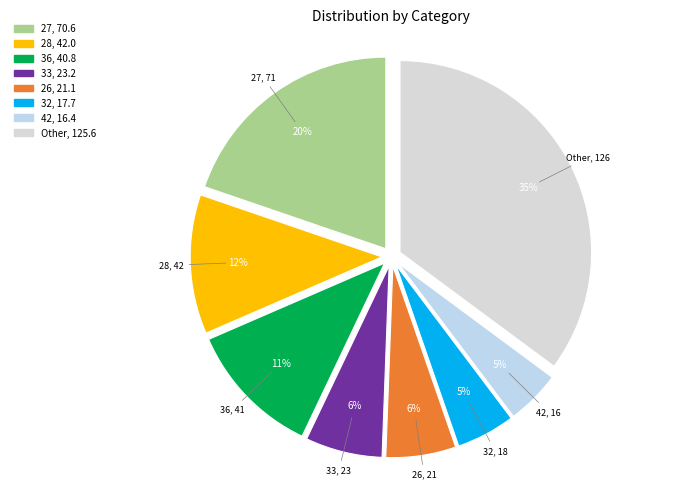

What is the largest slice in the pie chart?

Other